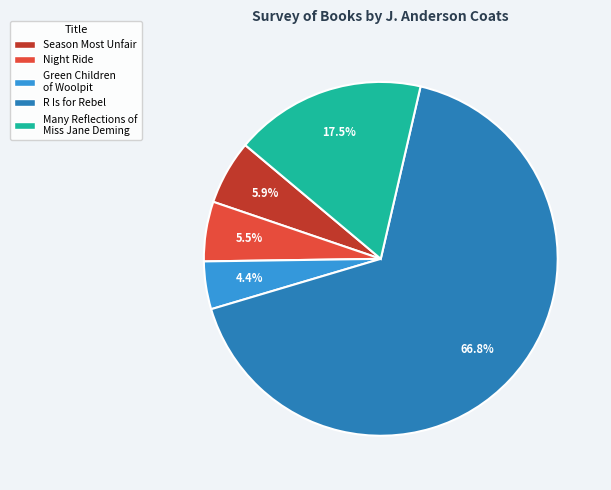

Between Night Ride and R Is for Rebel, which is larger?

R Is for Rebel